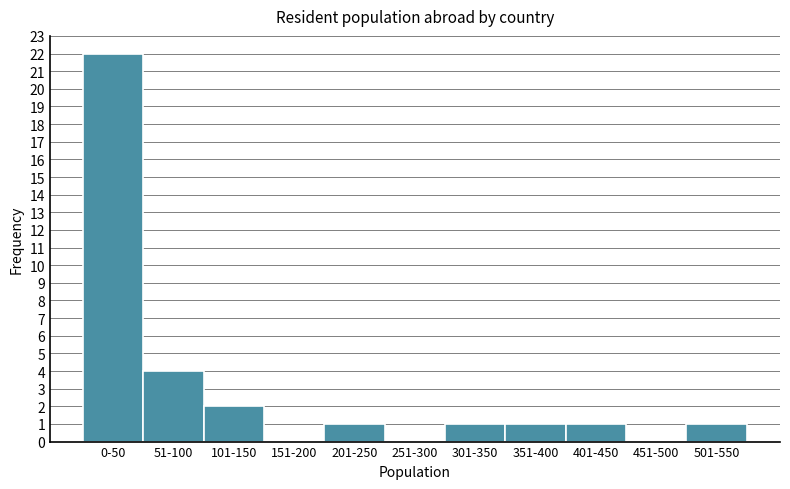

Reading right to left, transcribe all the data shown in this chart.

501-550=1	451-500=0	401-450=1	351-400=1	301-350=1	251-300=0	201-250=1	151-200=0	101-150=2	51-100=4	0-50=22